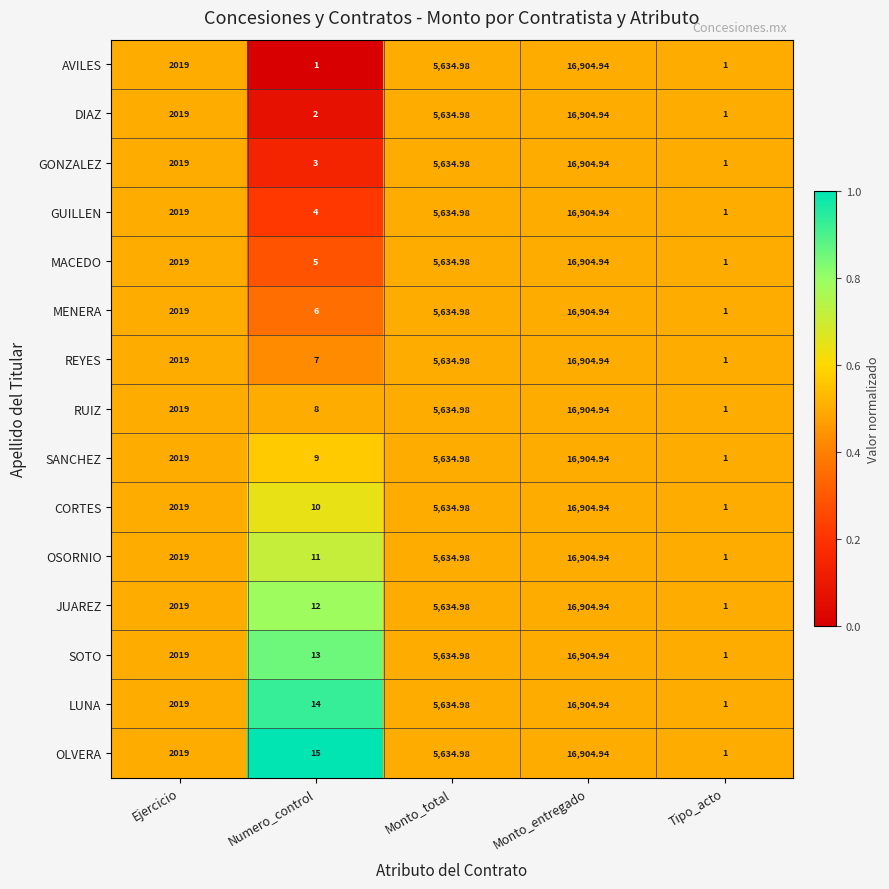

Where is GUILLEN nearest to the value 8452?

Monto_total